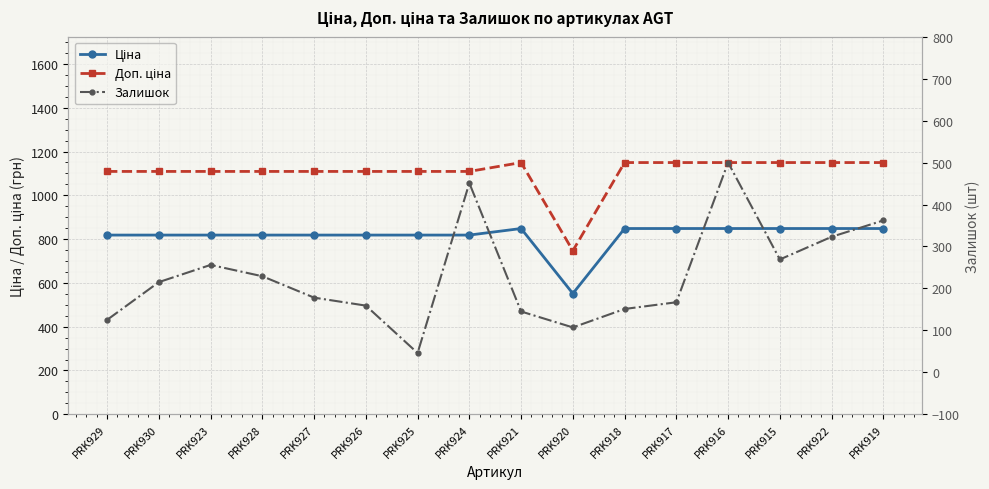

At which category is the sum across all series the highest?

PRK916